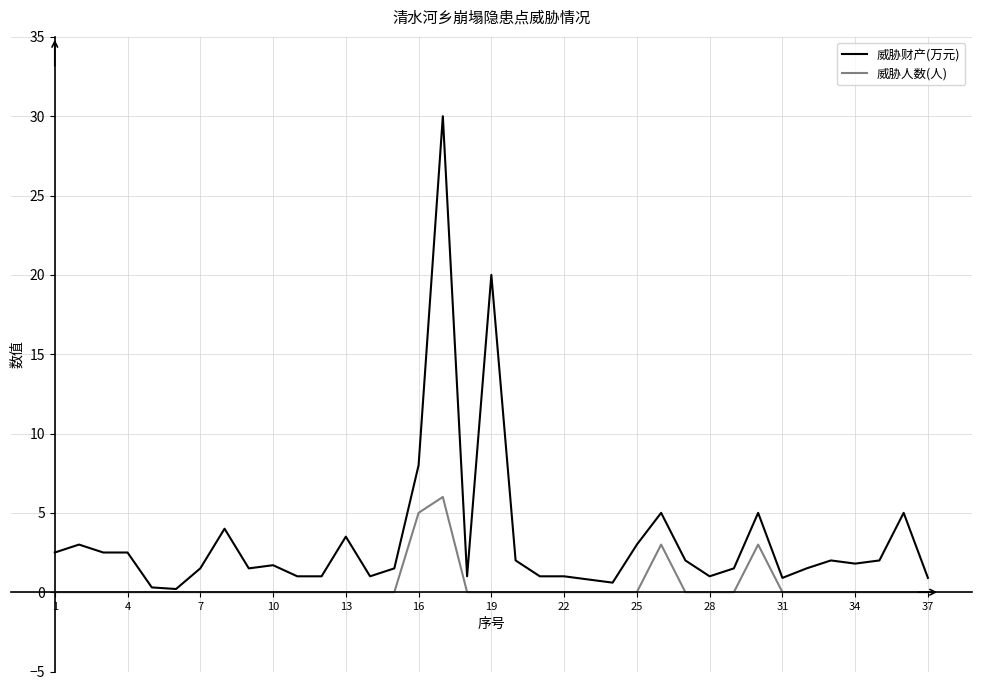

List the series in order of their overall mean, highest first.

威胁财产(万元), 威胁人数(人)